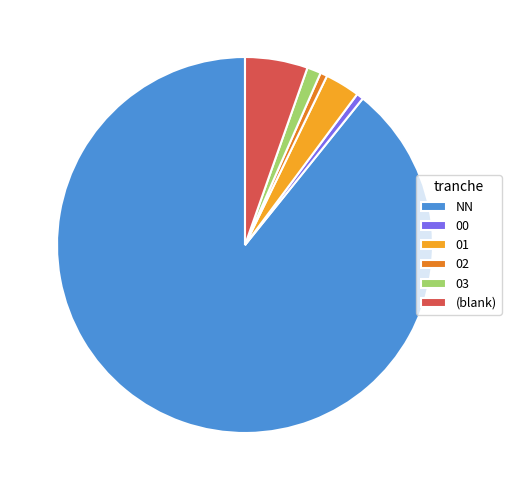

Is 01 the majority of the pie?

No